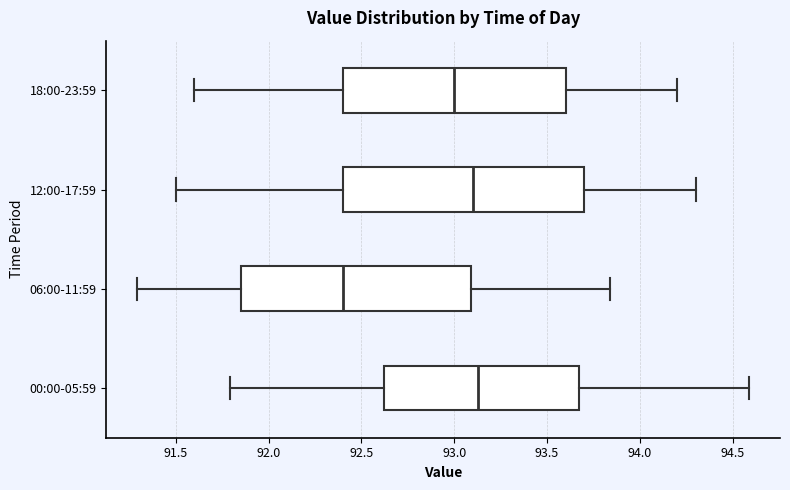

Where is the right edge of the box for 00:00-05:59 on the x-axis? The values are not printed on the chart, so give them approximately, as read against the axis.

93.65